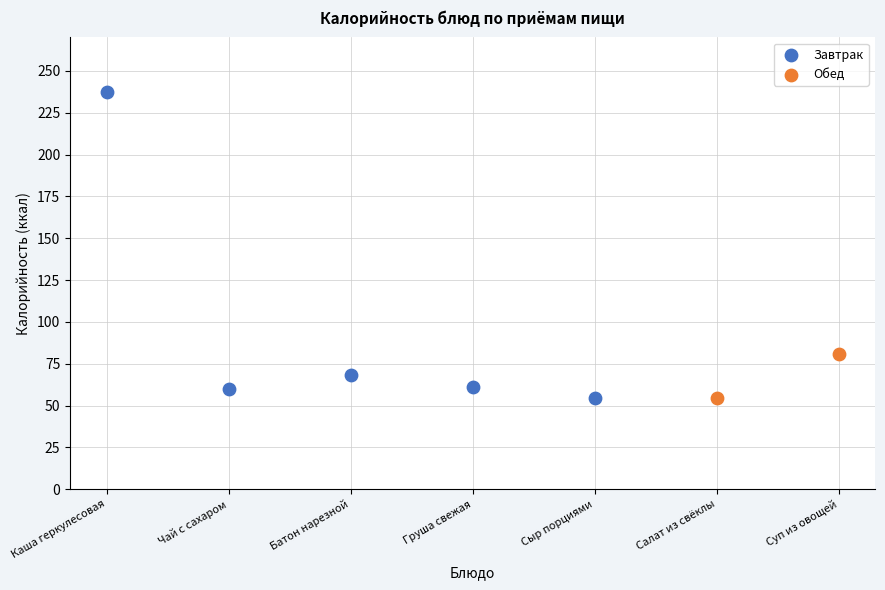

What are all the series names shown in the legend?

Завтрак, Обед